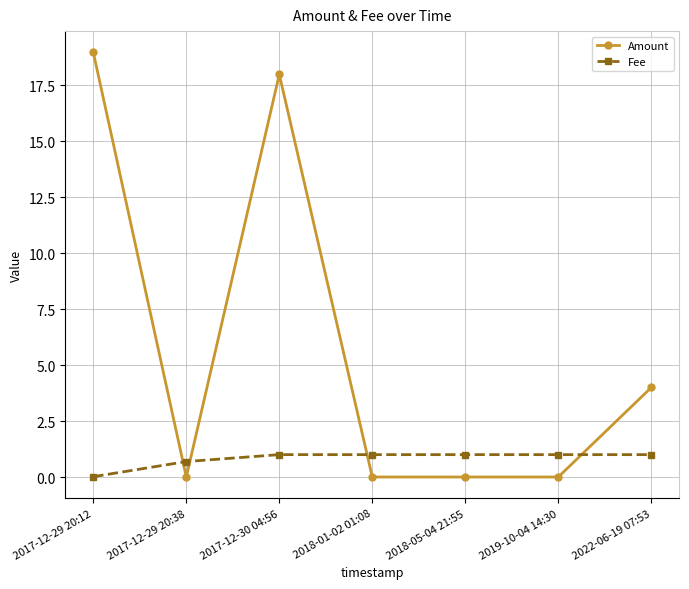

How many lines are shown in the chart?

2